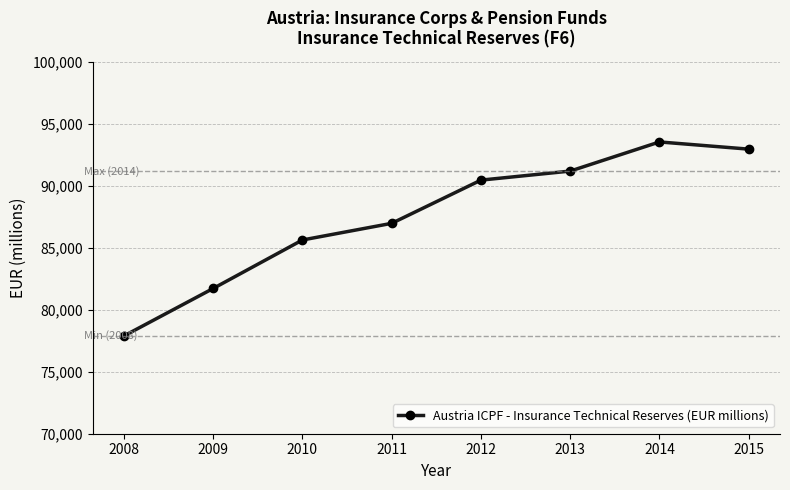

List the labels in order of value, largest first.

2014, 2015, 2013, 2012, 2011, 2010, 2009, 2008